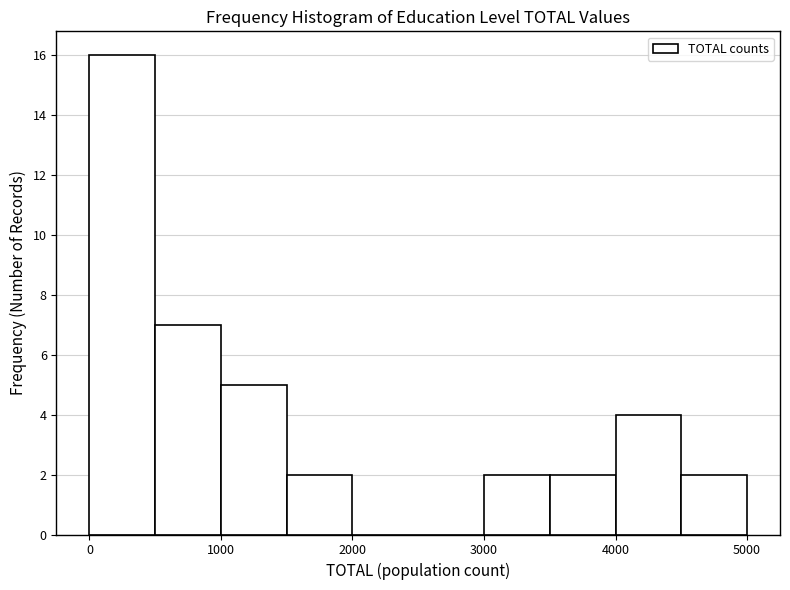

Reading left to right, transcribe this chart: for each bar, give the range it covers on the x-axis and its height. The values are not printed on the chart, so give them approximately, as read against the axis.

0 to 500: 16
500 to 1000: 7
1000 to 1500: 5
1500 to 2000: 2
2000 to 2500: 0
2500 to 3000: 0
3000 to 3500: 2
3500 to 4000: 2
4000 to 4500: 4
4500 to 5000: 2